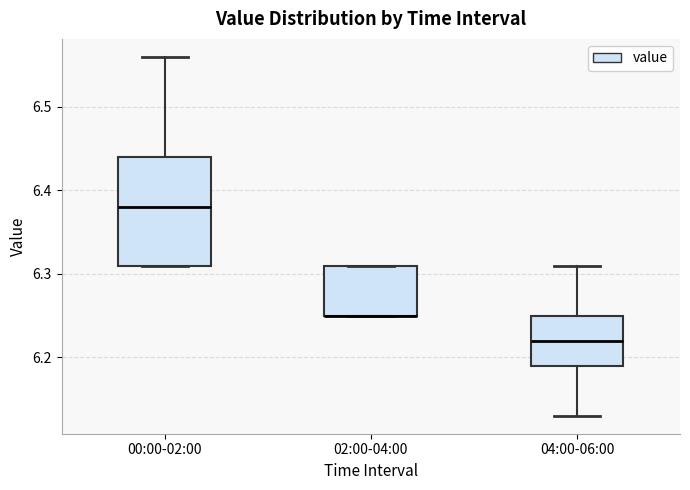

Which box is the tallest, from its lower edge to its upper edge?

00:00-02:00